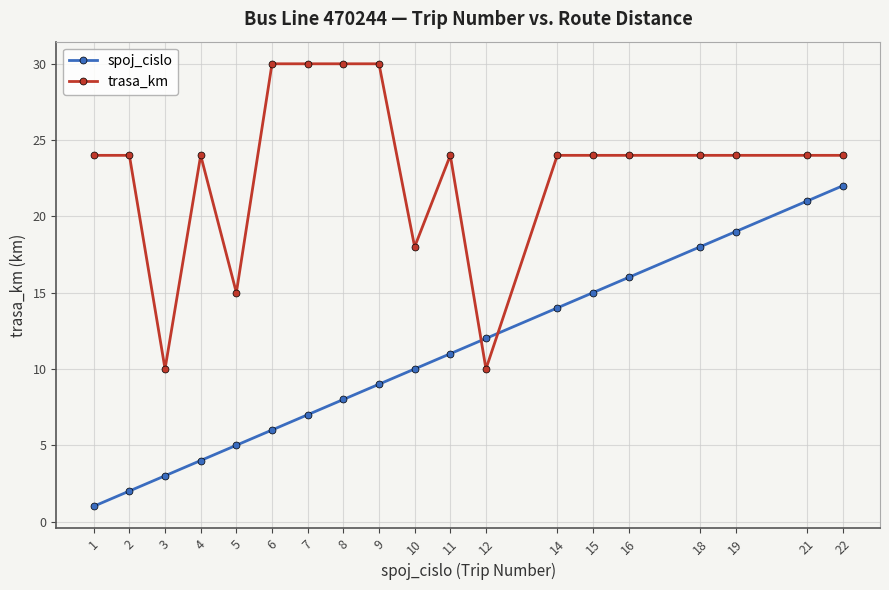

True or false: trasa_km and spoj_cislo cross at least once.

True